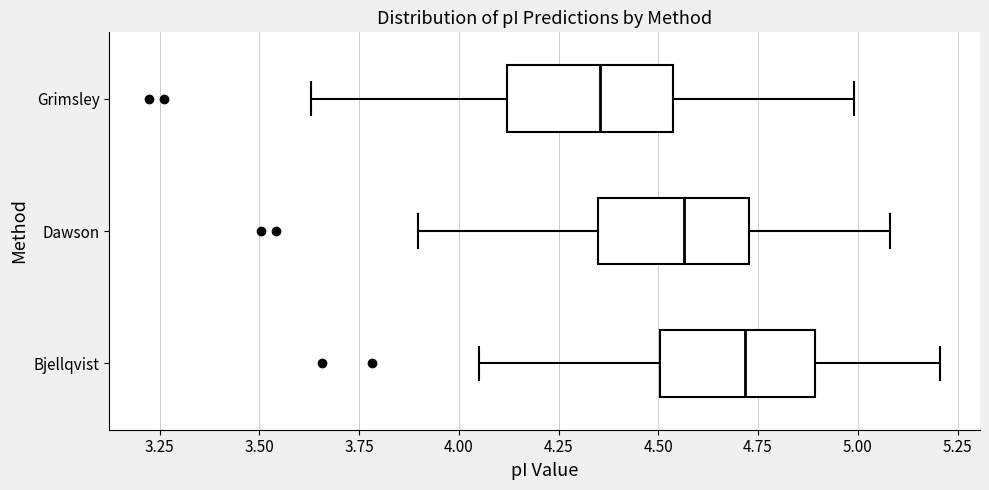

Which box has the furthest to the right median line?

Bjellqvist